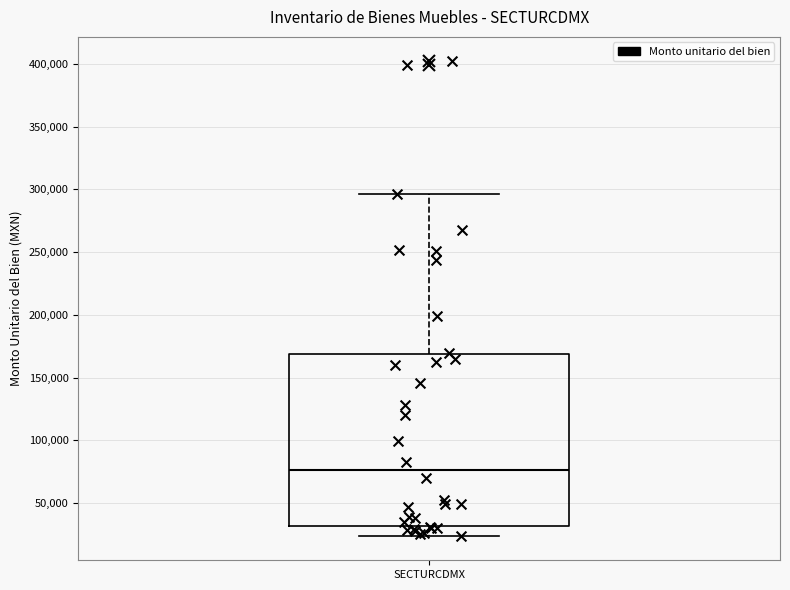

Read this box plot against the y-axis: the position of the median line, the range covered by the box, and the ends of both whiskers. The values are not printed on the chart, so give them approximately, as read against the axis.

median 75000, box 30000 to 170000, whiskers 25000 to 295000